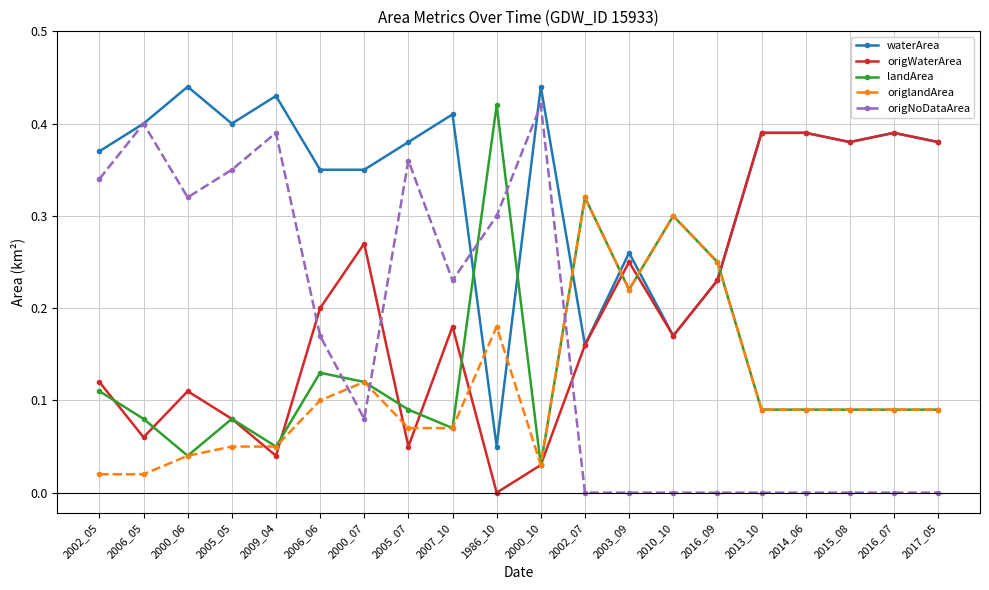

True or false: origWaterArea has a value of 0.1 at 2017_05.

False